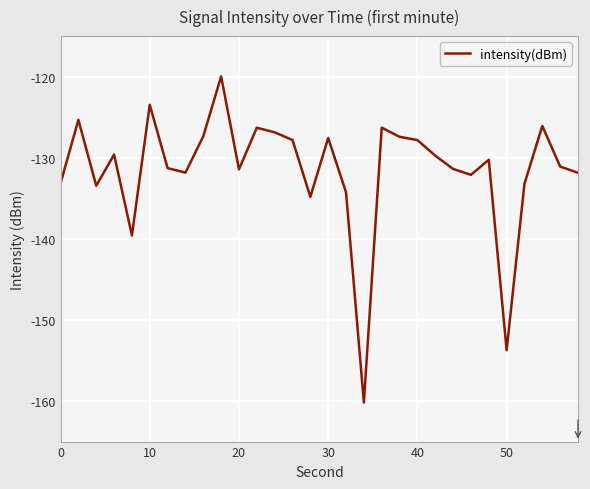

What is the maximum value shown in the chart?

-120.0